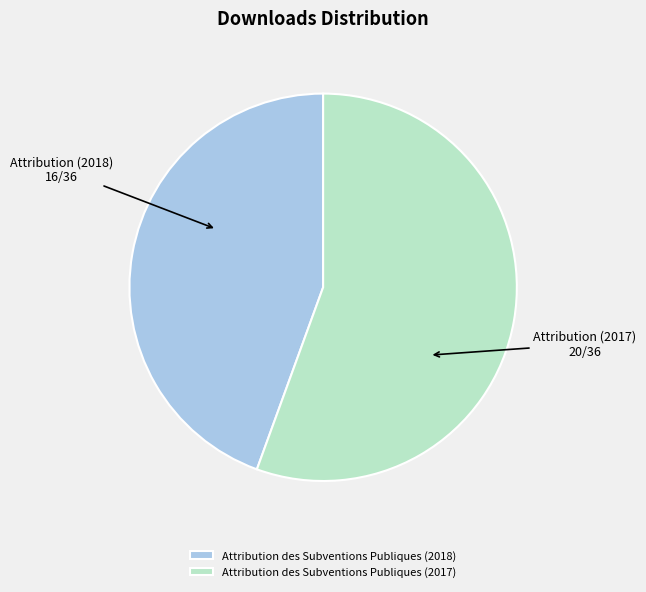

How many slices are in this pie chart?

2